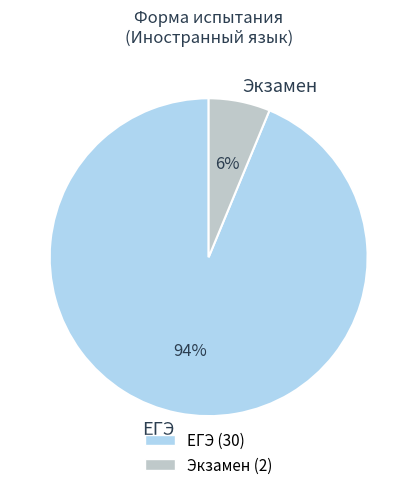

Do ЕГЭ and Экзамен together represent more than half of the pie?

Yes